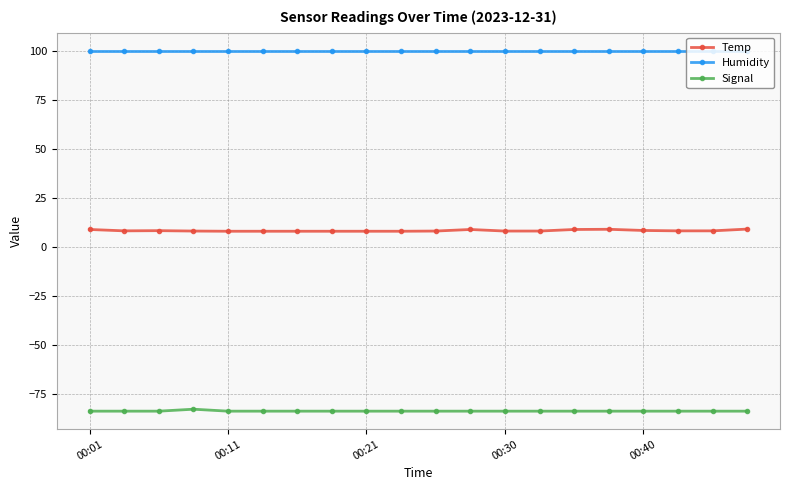

What is the value of the Humidity point at the 6th from the left?

99.9